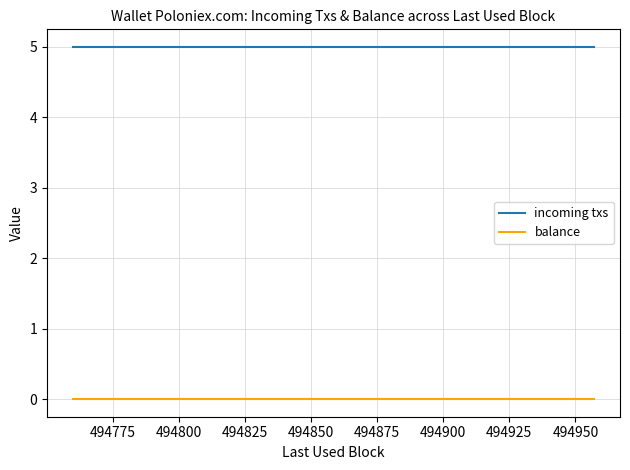

Rank the series by their average value, from highest to lowest.

incoming txs, balance